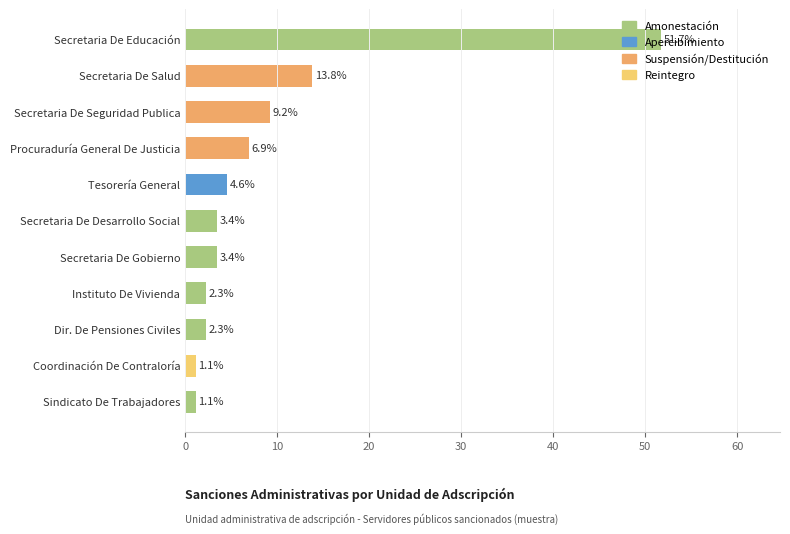

At which label is the value closest to 26?

Secretaria De Salud